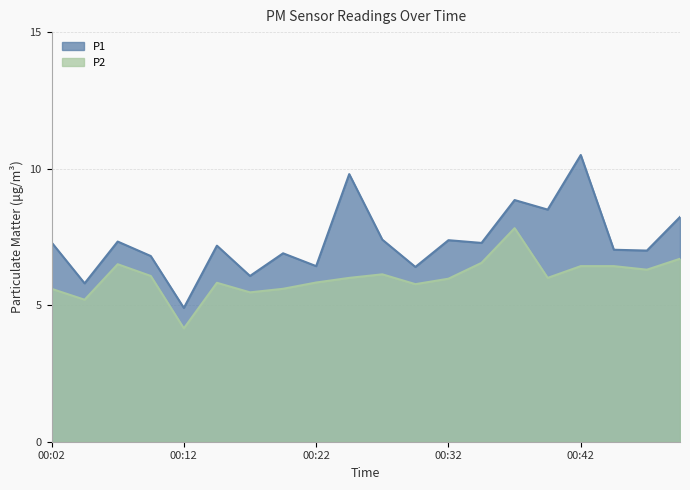

True or false: P2 has a value of 6.7 at 00:49.

True